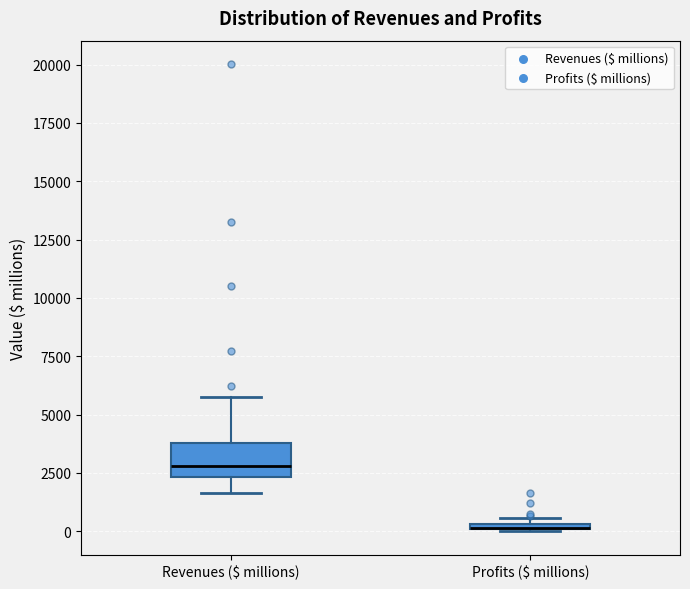

Comparing the boxes themselves (not the whiskers), which one is the tallest?

Revenues ($ millions)